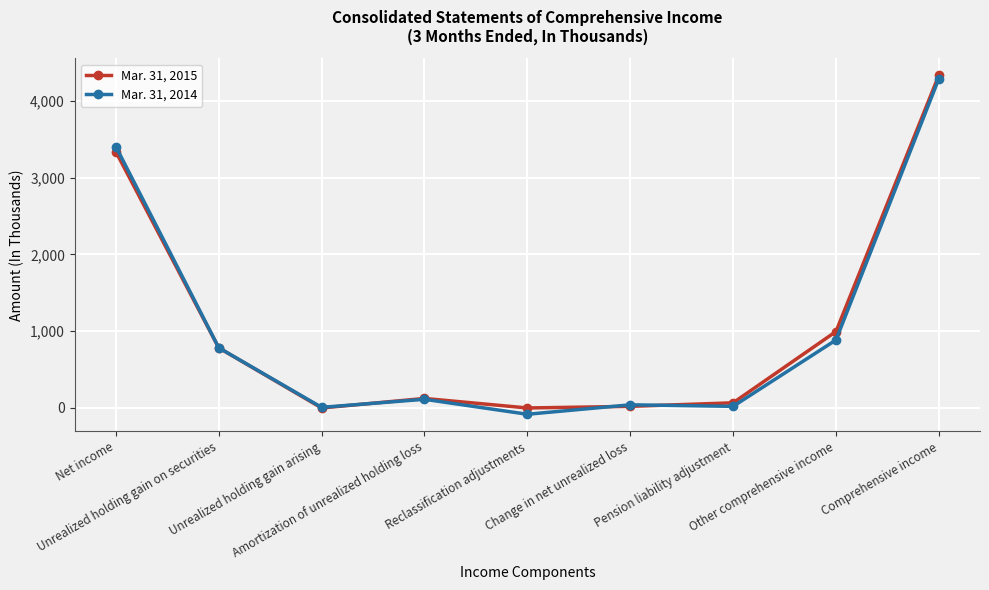

What is the sum of the Mar. 31, 2014 values at Reclassification adjustments and Pension liability adjustment?

-61